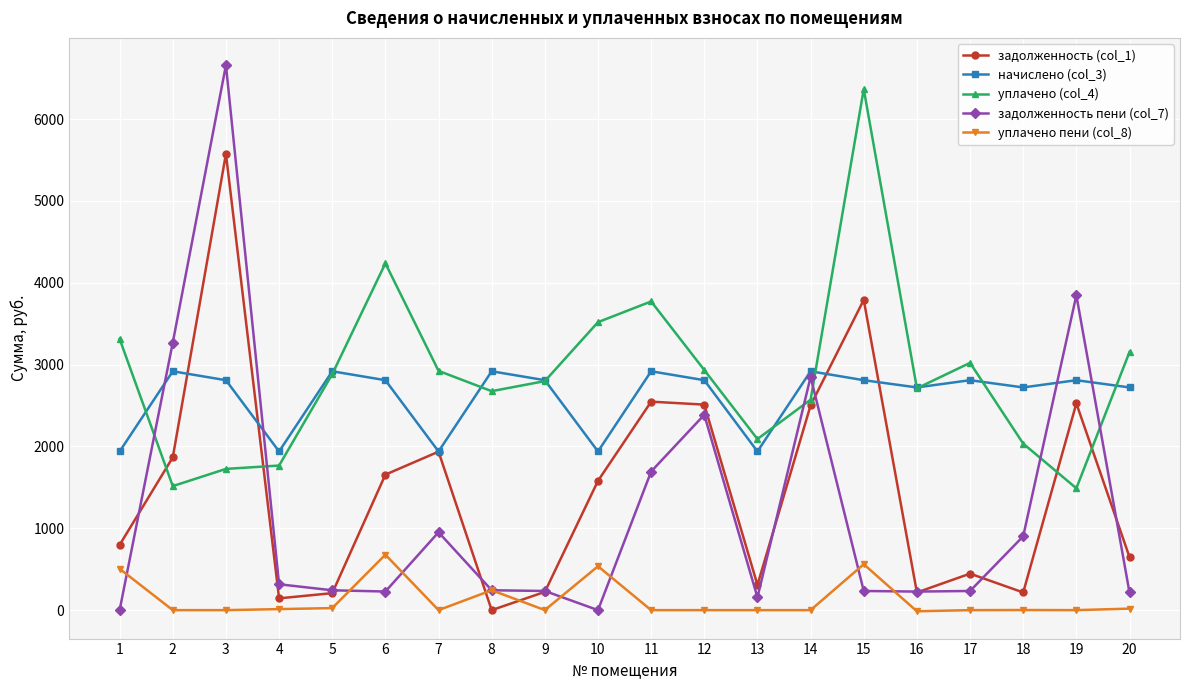

How many interior local peaks does the задолженность (col_1) series have?

6